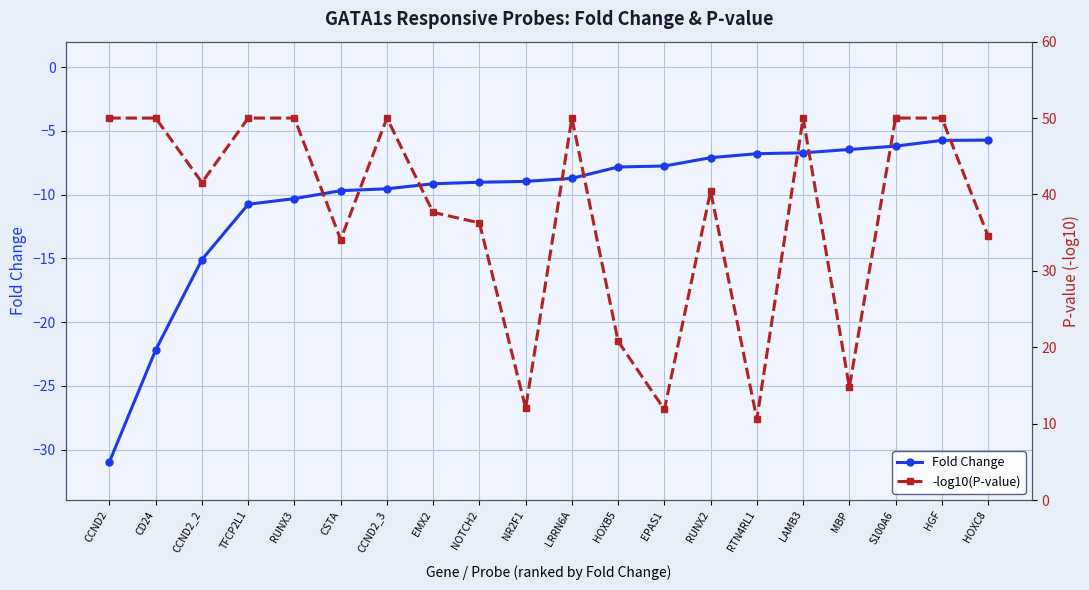

In -log10(P-value), how many points are lower than both neighbors (excluding endpoints)?

6